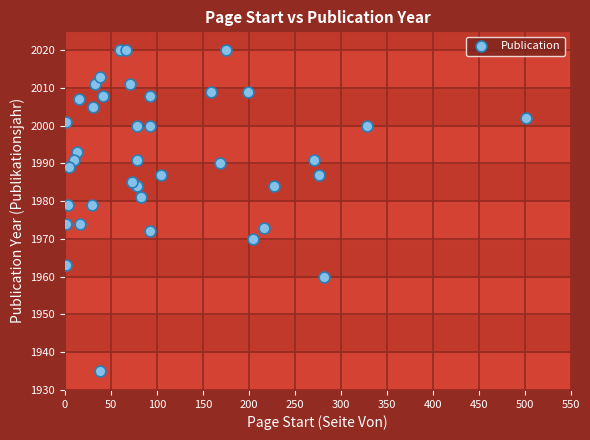

What is the range of Y values (max minus min)?

85